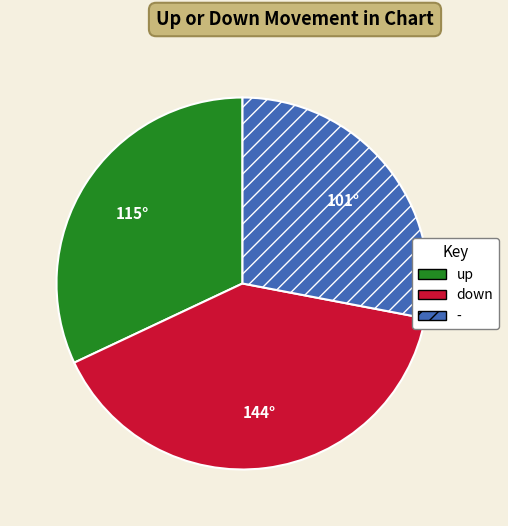

What is the ratio of the value at - to the value at up?

0.9